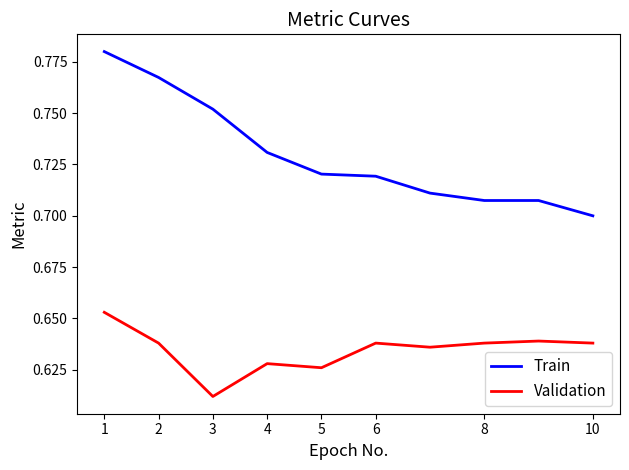

Which series has the largest range (max minus min)?

Train